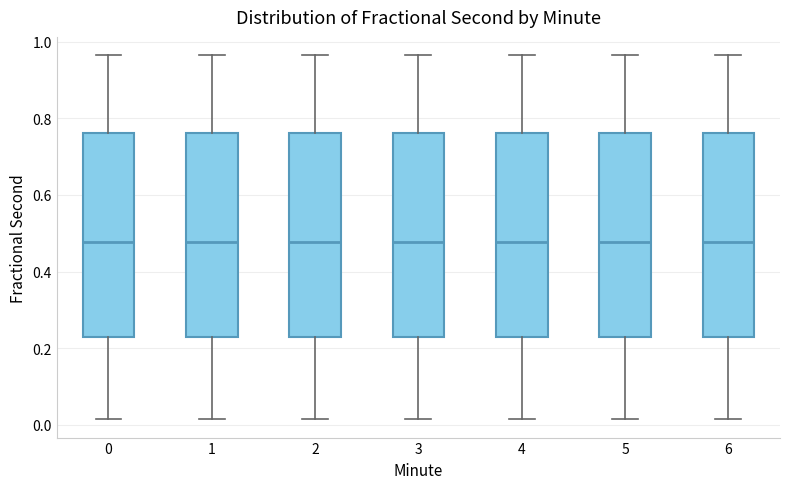

Reading left to right, transcribe this box plot: for each box, give where its median line is, the range the box spans, and where its two whiskers end, as read against the y-axis. The values are not printed on the chart, so give them approximately, as read against the axis.

0: median 0.48, box 0.24 to 0.76, whiskers 0.02 to 0.96
1: median 0.48, box 0.24 to 0.76, whiskers 0.02 to 0.96
2: median 0.48, box 0.24 to 0.76, whiskers 0.02 to 0.96
3: median 0.48, box 0.24 to 0.76, whiskers 0.02 to 0.96
4: median 0.48, box 0.24 to 0.76, whiskers 0.02 to 0.96
5: median 0.48, box 0.24 to 0.76, whiskers 0.02 to 0.96
6: median 0.48, box 0.24 to 0.76, whiskers 0.02 to 0.96